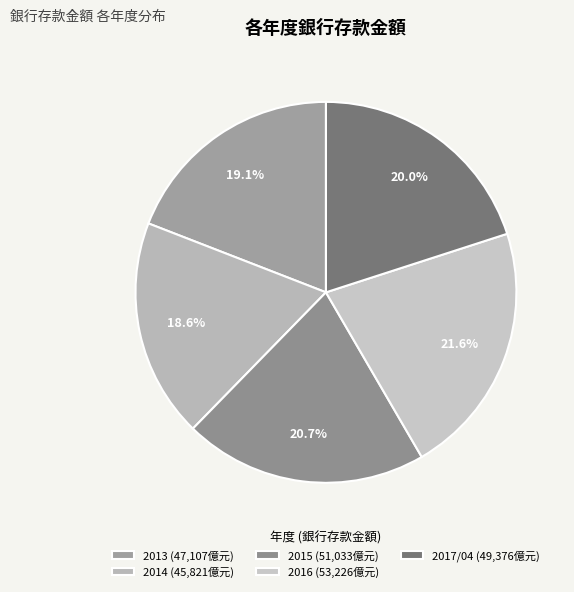

Which has a higher value, 2013 or 2014?

2013